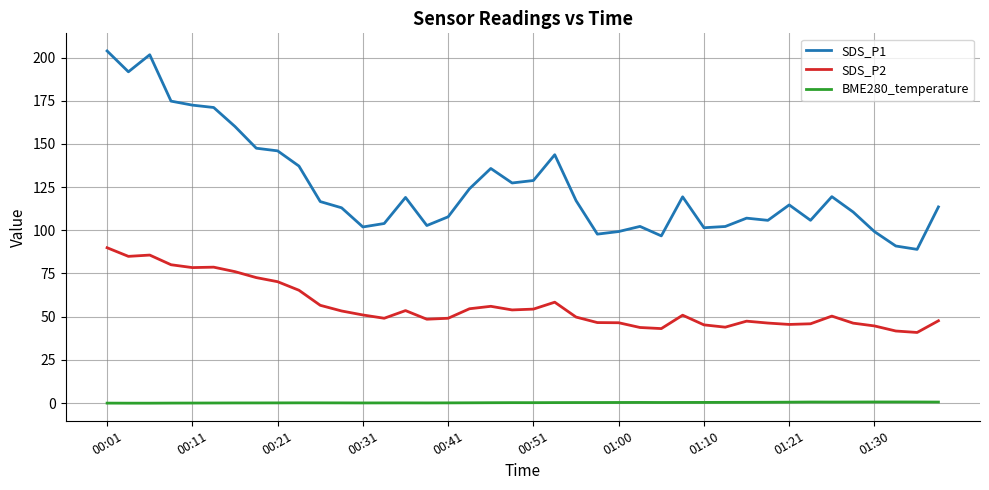

Which series has the largest range (max minus min)?

SDS_P1